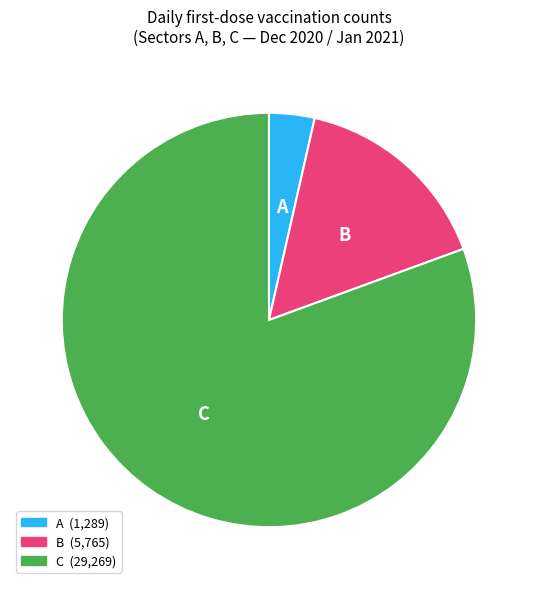

Do C and B together represent more than half of the pie?

Yes